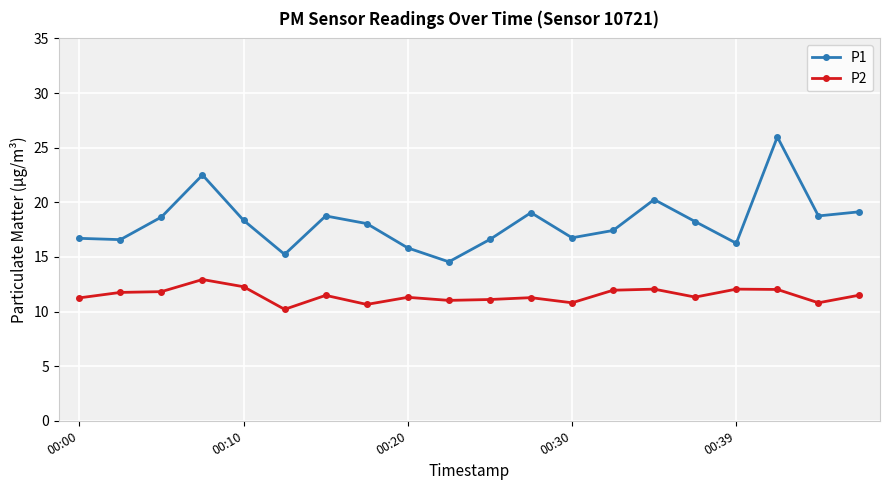

What is the sum of all P1 values?

363.6